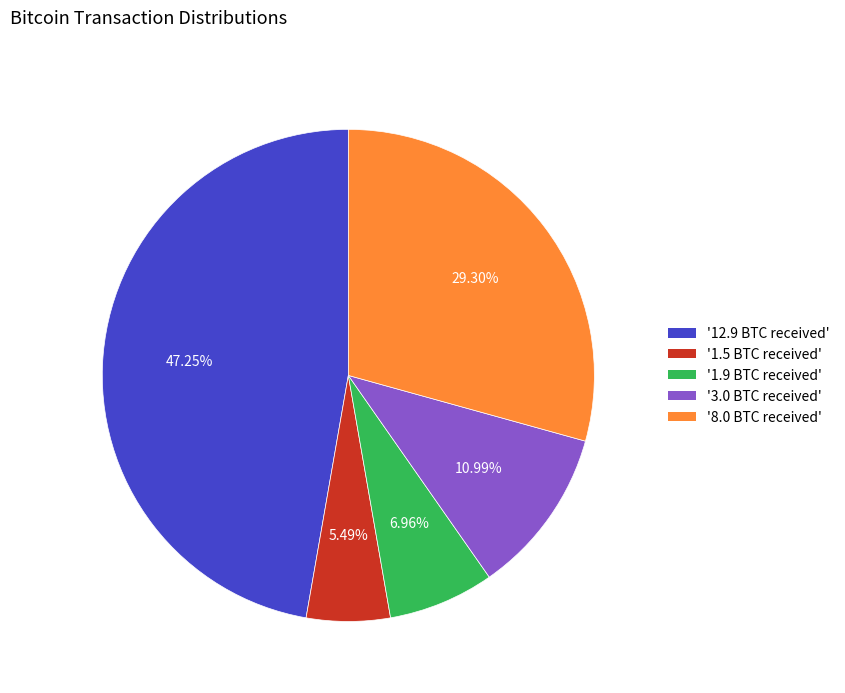

Rank the categories by value from highest to lowest.

'12.9 BTC received', '8.0 BTC received', '3.0 BTC received', '1.9 BTC received', '1.5 BTC received'